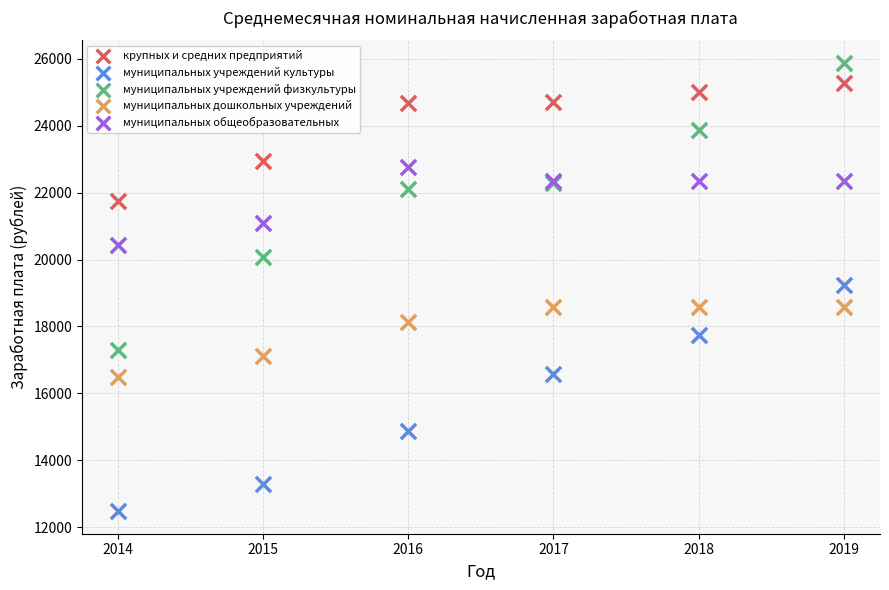

Which series has the largest Y range (max minus min)?

муниципальных учреждений физкультуры